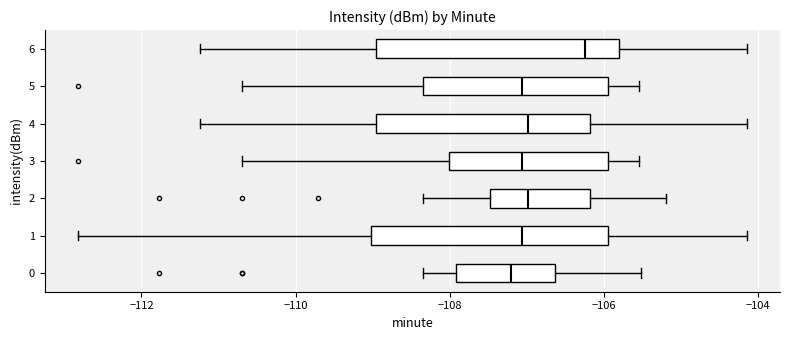

Reading bottom to top, transcribe this box plot: for each box, give where its median line is, the range the box spans, and where its two whiskers end, as read against the x-axis. The values are not printed on the chart, so give them approximately, as read against the axis.

0: median -107.2, box -108.0 to -106.6, whiskers -108.4 to -105.6
1: median -107.0, box -109.0 to -106.0, whiskers -112.8 to -104.2
2: median -107.0, box -107.4 to -106.2, whiskers -108.4 to -105.2
3: median -107.0, box -108.0 to -106.0, whiskers -110.6 to -105.6
4: median -107.0, box -109.0 to -106.2, whiskers -111.2 to -104.2
5: median -107.0, box -108.4 to -106.0, whiskers -110.6 to -105.6
6: median -106.2, box -109.0 to -105.8, whiskers -111.2 to -104.2